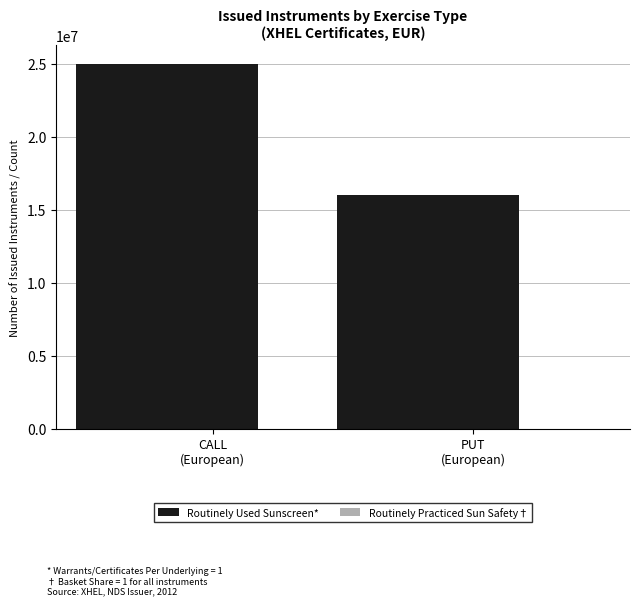

Between CALL
(European) and PUT
(European), which series saw the biggest shift?

Routinely Used Sunscreen*